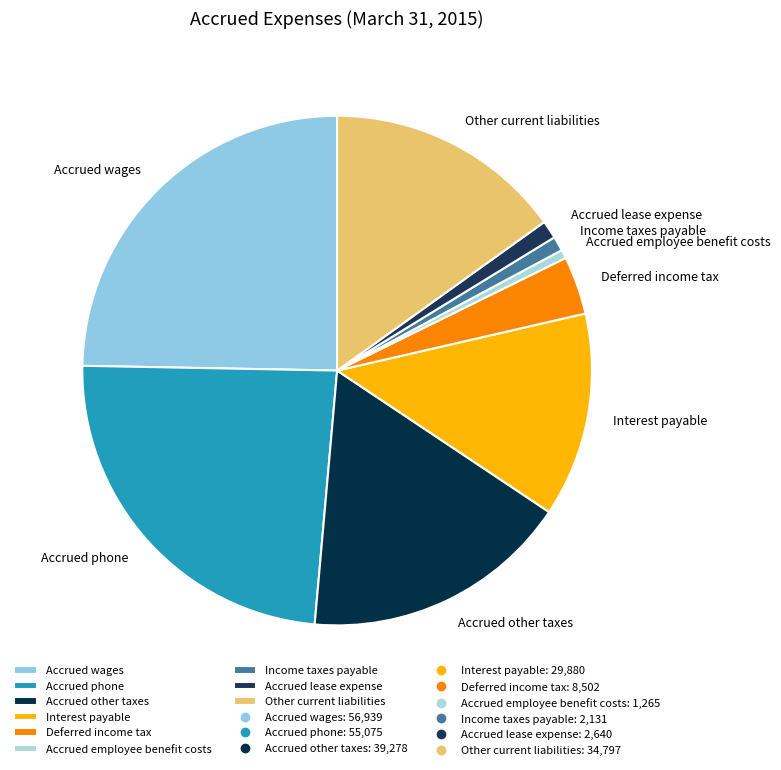

How many slices are in this pie chart?

9